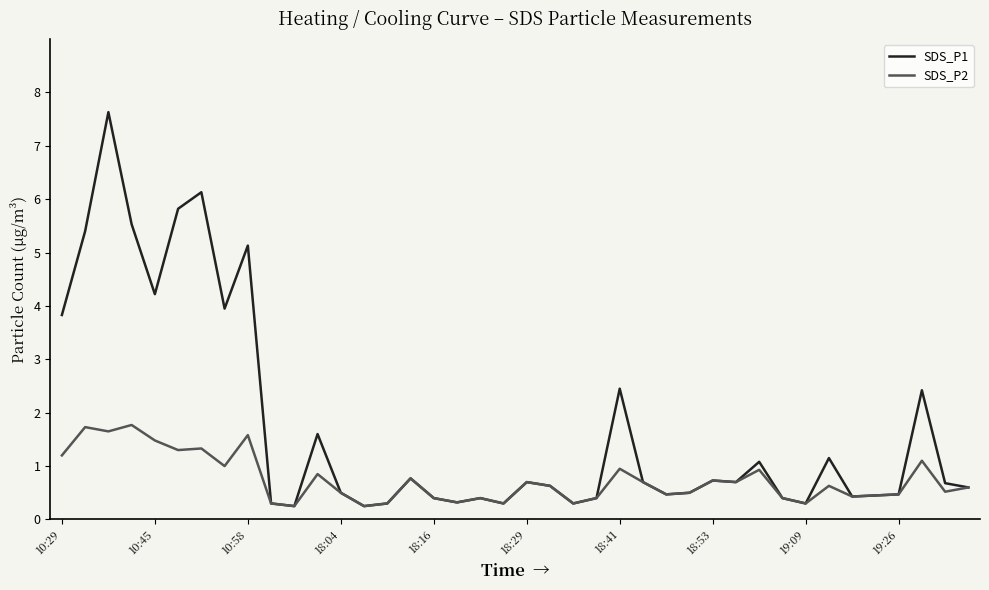

What is the difference between the maximum and minimum values in the SDS_P2 series?

1.5